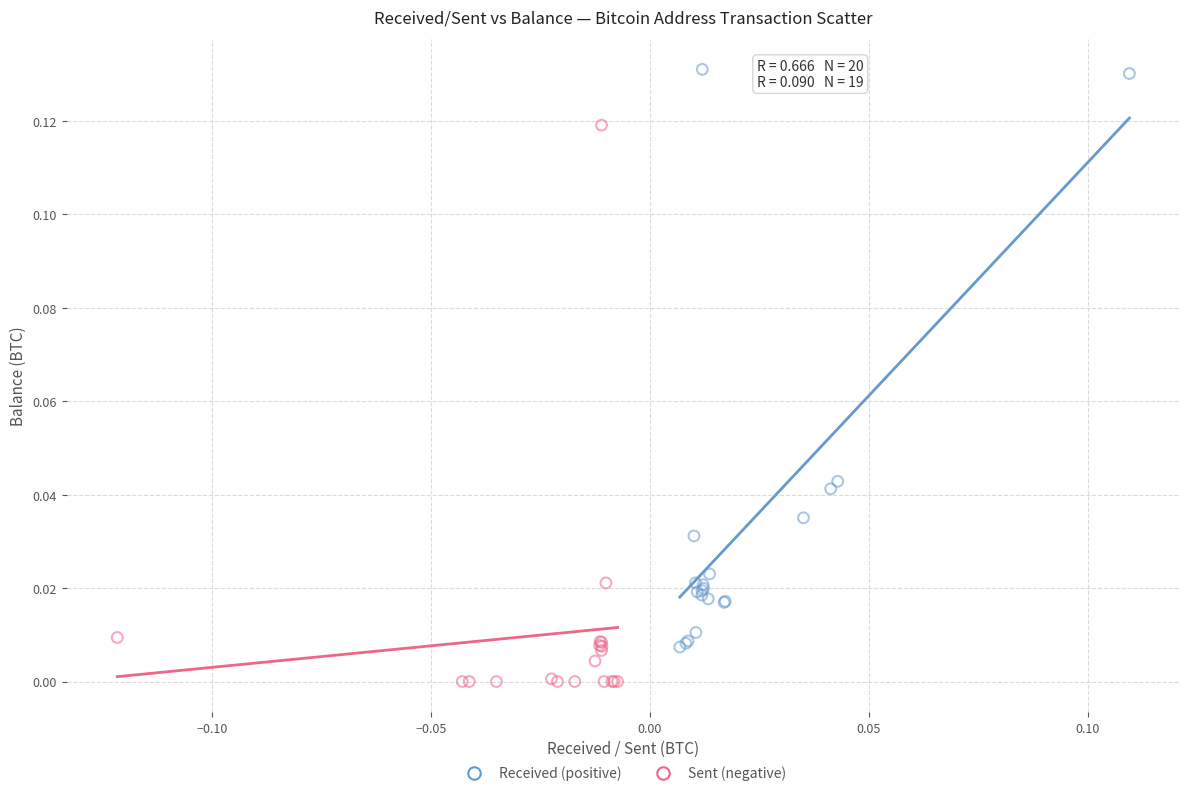

Which series has the largest Y range (max minus min)?

Received (positive)